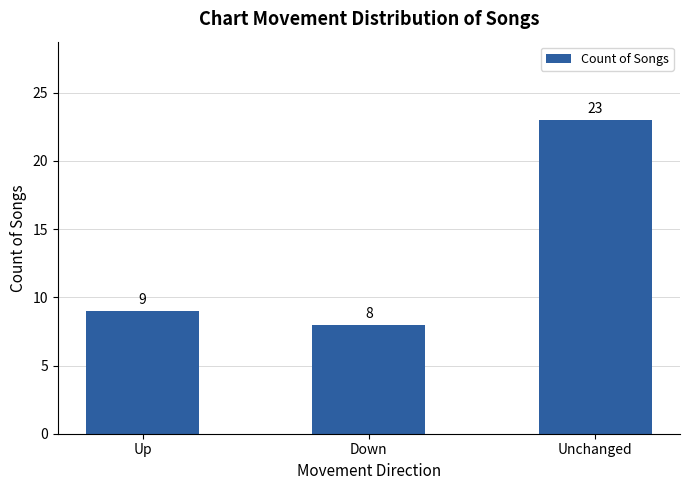

Which has a higher value, Down or Unchanged?

Unchanged